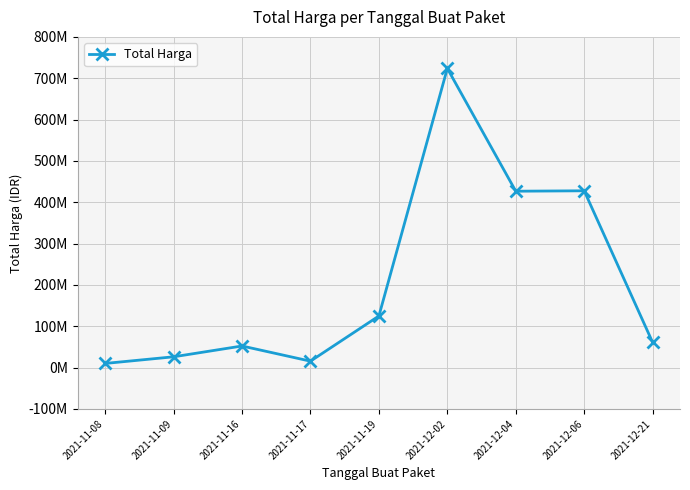

Is this an area chart (filled region under the line)?

No